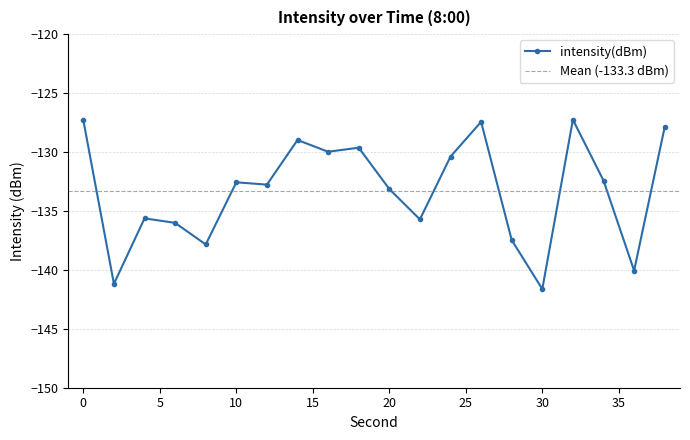

Between 8 and 34, which is larger?

34